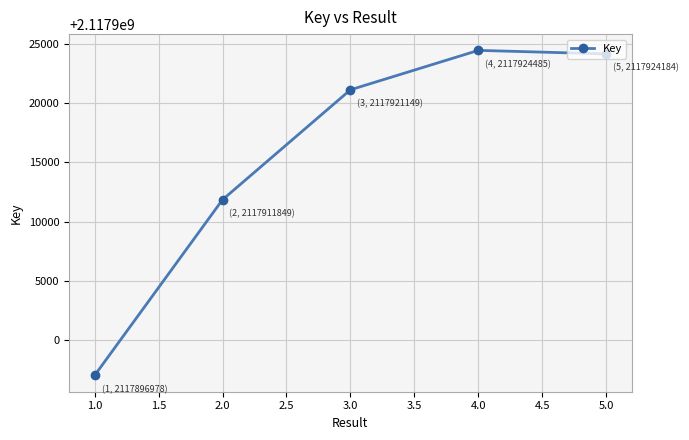

What is the difference between the maximum and second lowest values?

12636